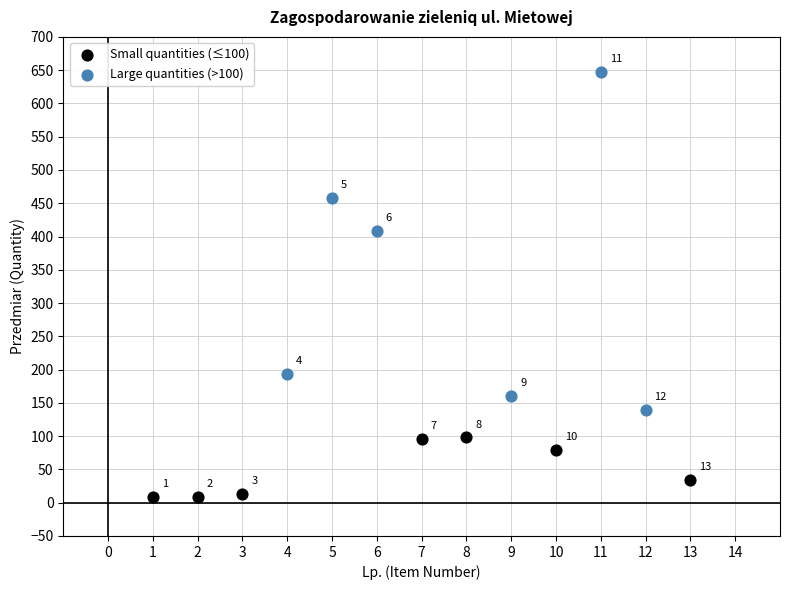

Which series reaches the maximum Y coordinate?

Large quantities (>100)